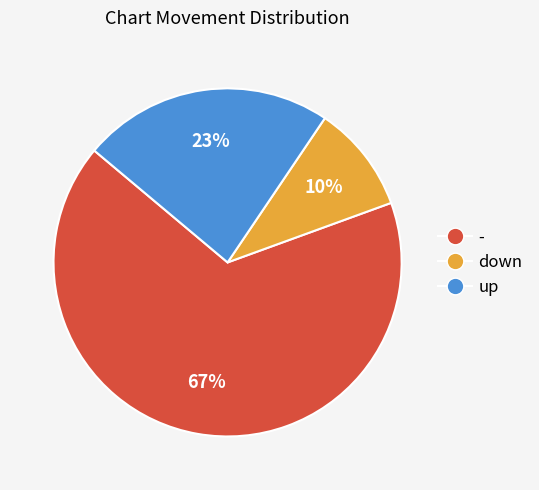

Is it true that down is 1% of the pie?

False